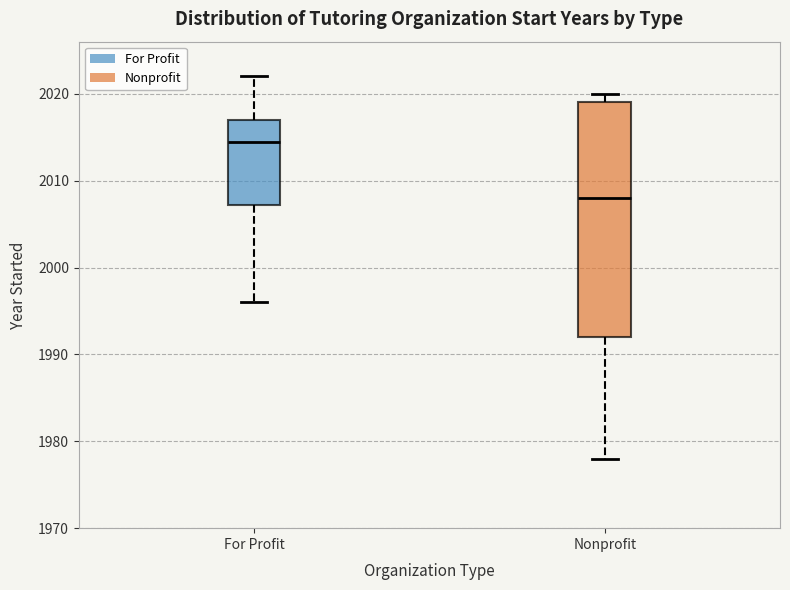

Where is the upper edge of the box for For Profit on the y-axis? The values are not printed on the chart, so give them approximately, as read against the axis.

2017